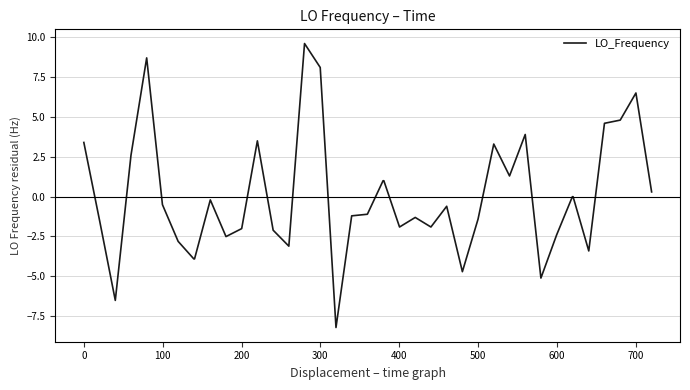

What is the minimum value shown in the chart?

-8.2